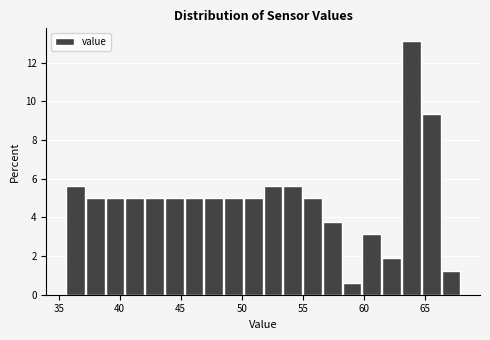

Read against the x-axis, roughly where is the centre of the tallest bar?

64.0